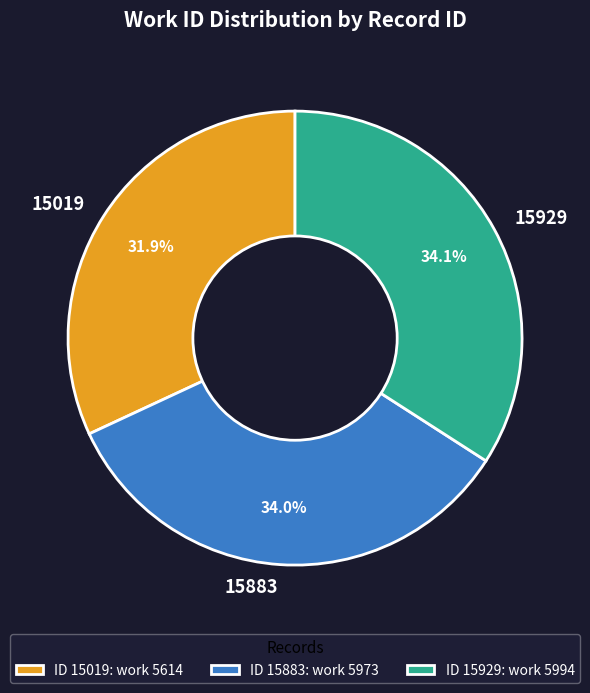

Which has a higher value, 15019 or 15883?

15883